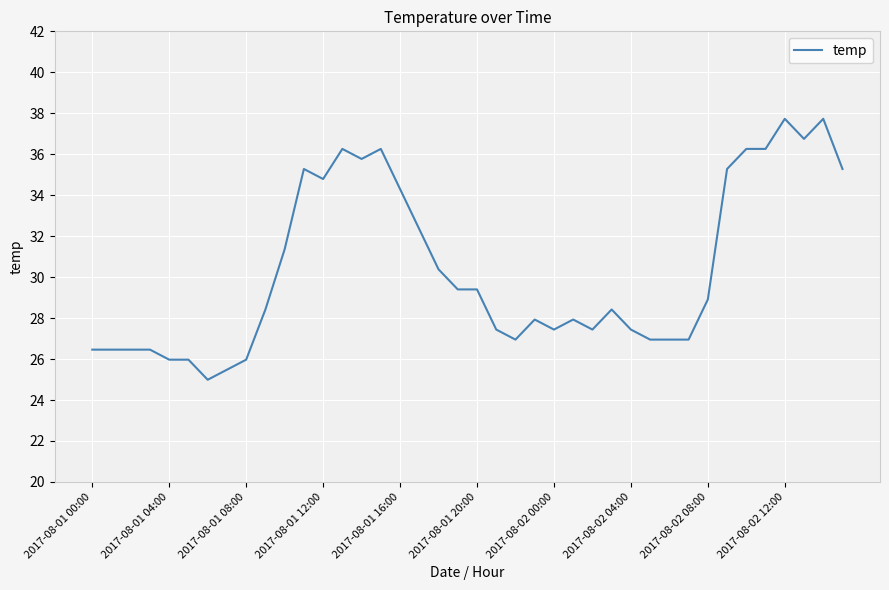

What is the minimum value shown in the chart?

25.0